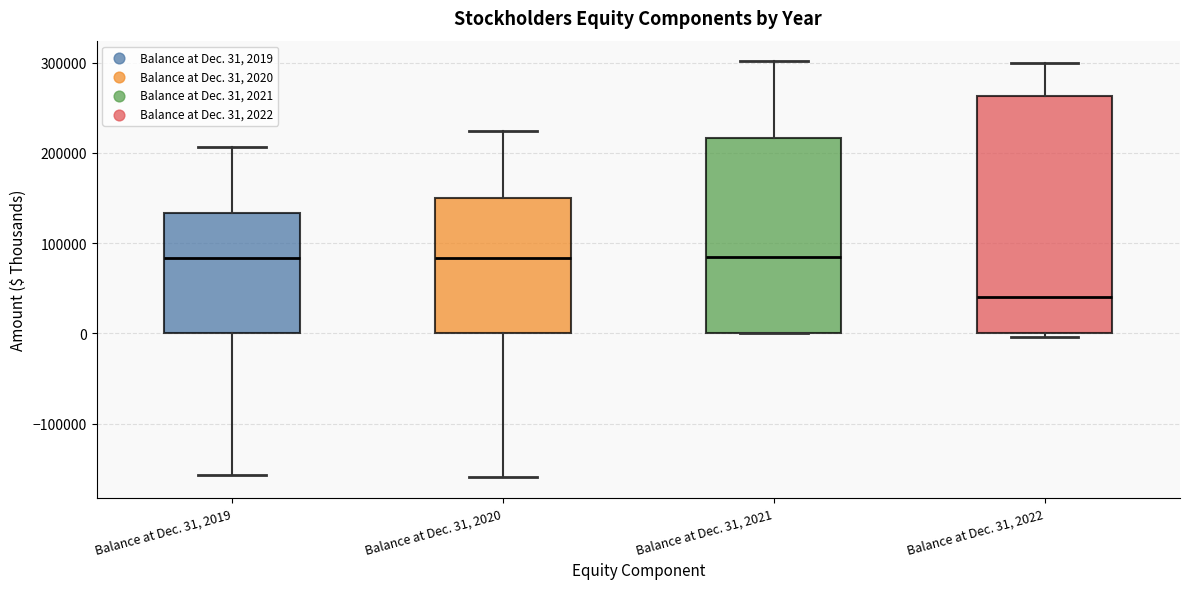

Which box has the lowest median line?

Balance at Dec. 31, 2022